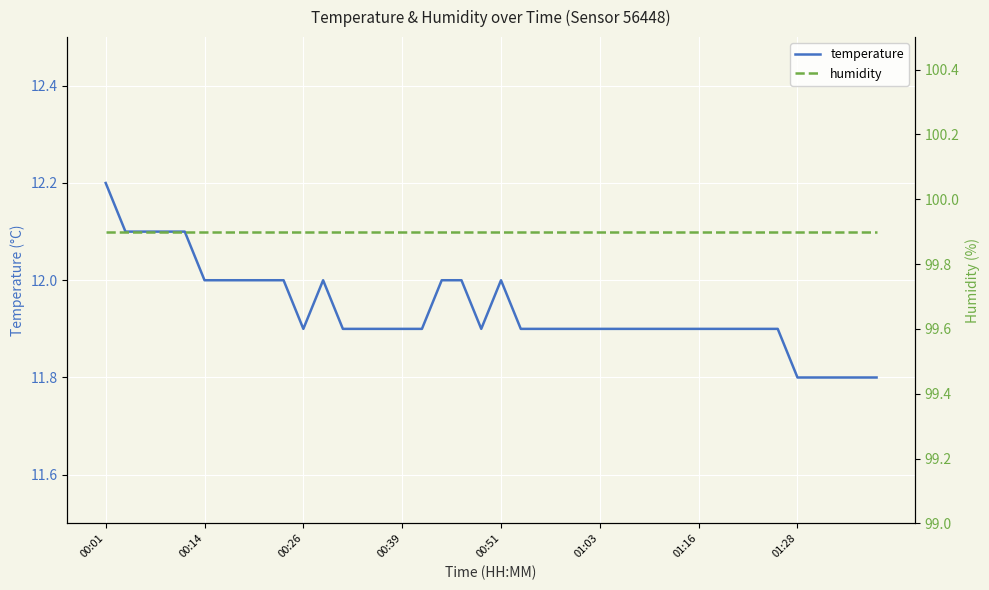

The humidity series shows 36.5 at 9. True or false?

False